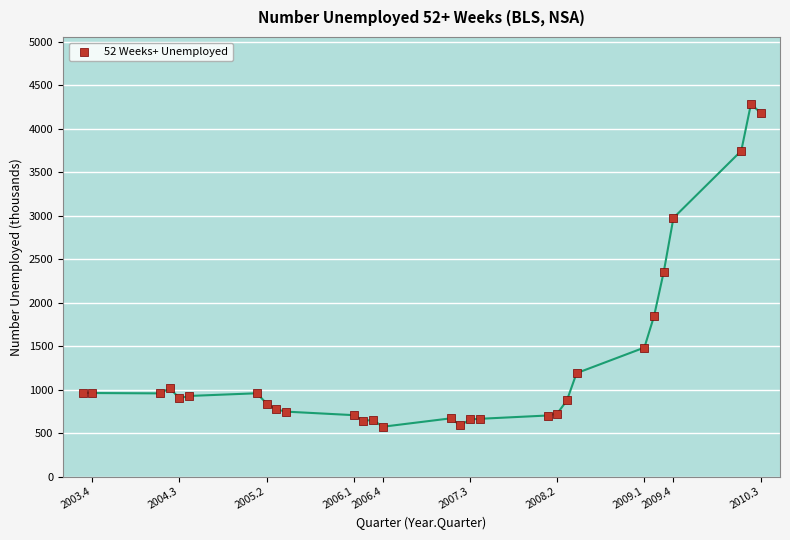

What Y value in the scatter plot is closest to 2430?

2356.3